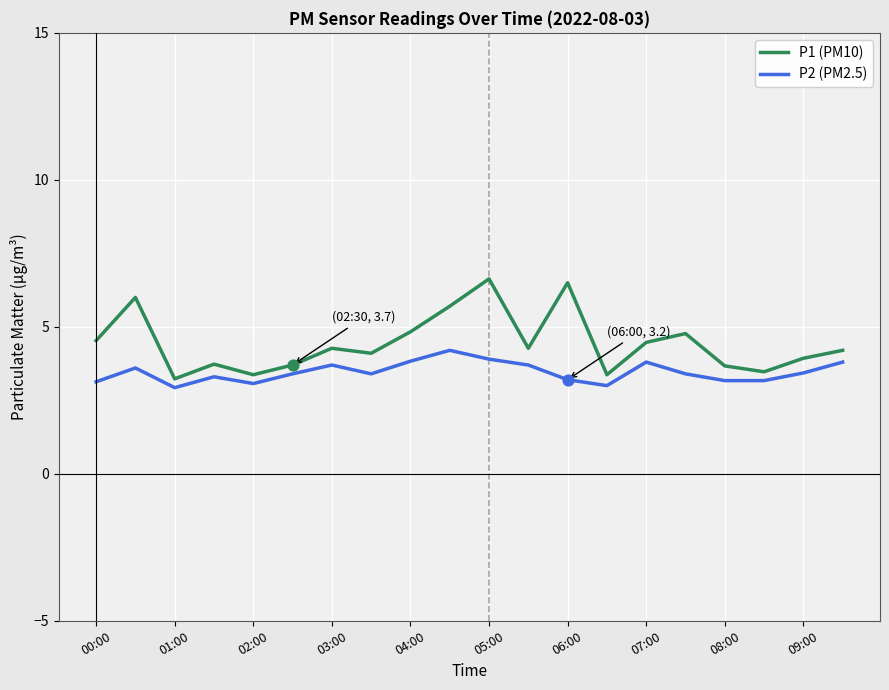

Which series has the largest total across all categories?

P1 (PM10)